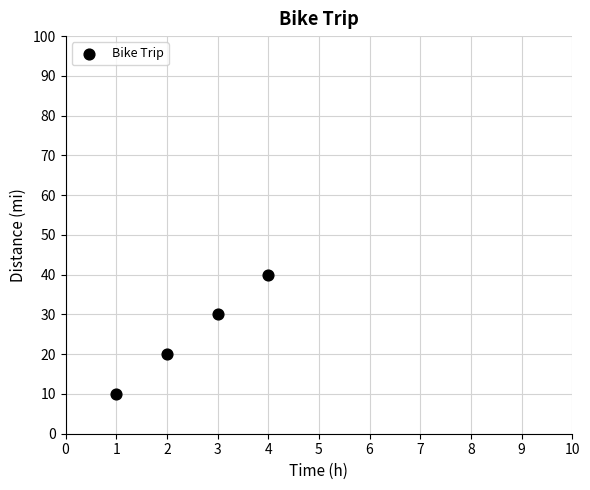

What is the average Y value?

25